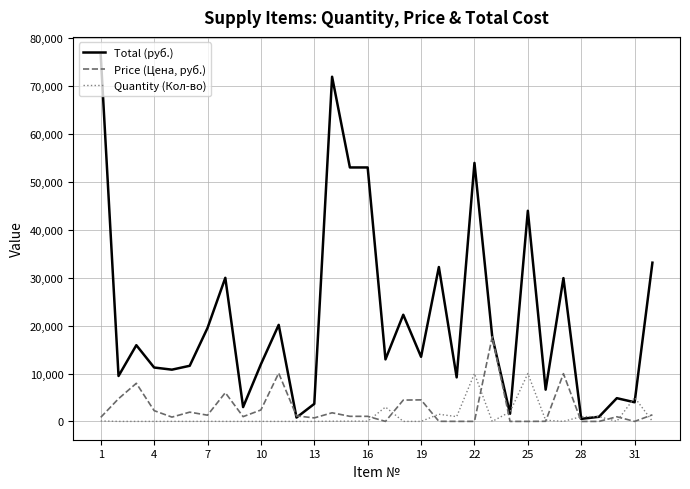

List the series in order of their peak value, lowest first.

Quantity (Кол-во), Price (Цена, руб.), Total (руб.)